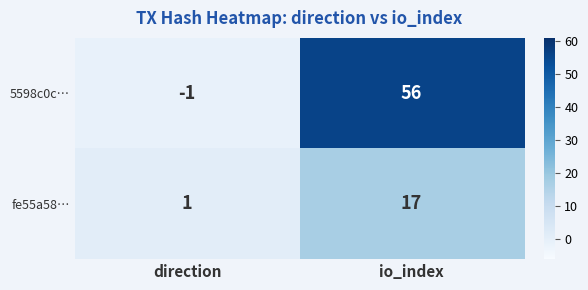

Reading right to left, what are all the values shown in this chart?

5598c0c…: 56	-1
fe55a58…: 17	1